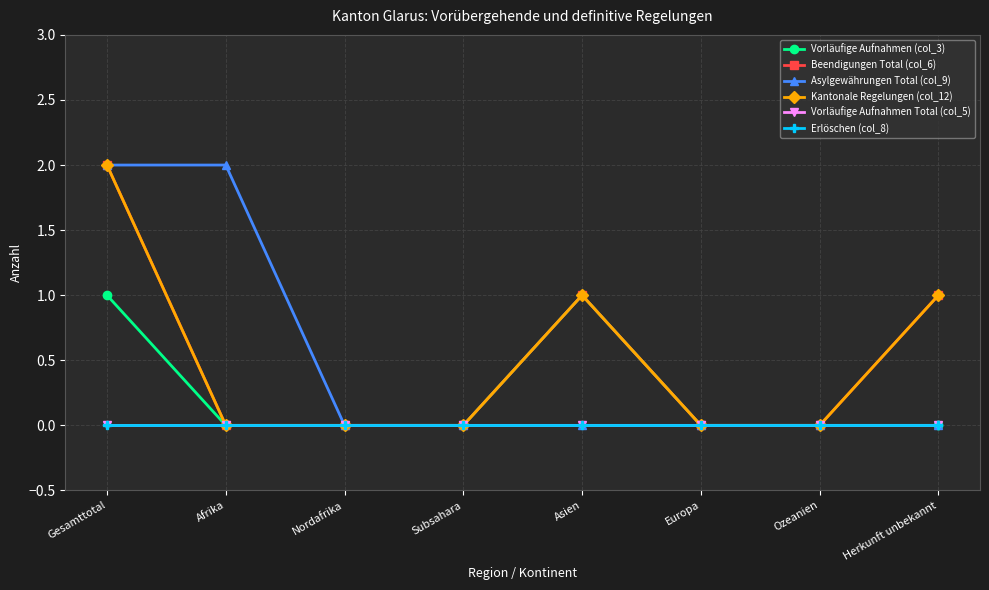

Which category has the lowest value in the Kantonale Regelungen (col_12) series?

Afrika